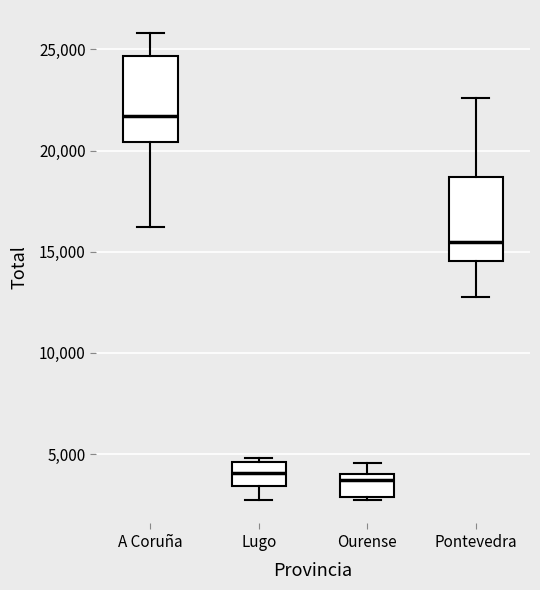

Reading left to right, read every box against the y-axis: the position of its median line, the range the box covers, and the ends of its whiskers. The values are not printed on the chart, so give them approximately, as read against the axis.

A Coruña: median 21500, box 20500 to 24500, whiskers 16000 to 26000
Lugo: median 4000, box 3500 to 4500, whiskers 2500 to 5000
Ourense: median 3500, box 3000 to 4000, whiskers 2500 to 4500
Pontevedra: median 15500, box 14500 to 18500, whiskers 13000 to 22500